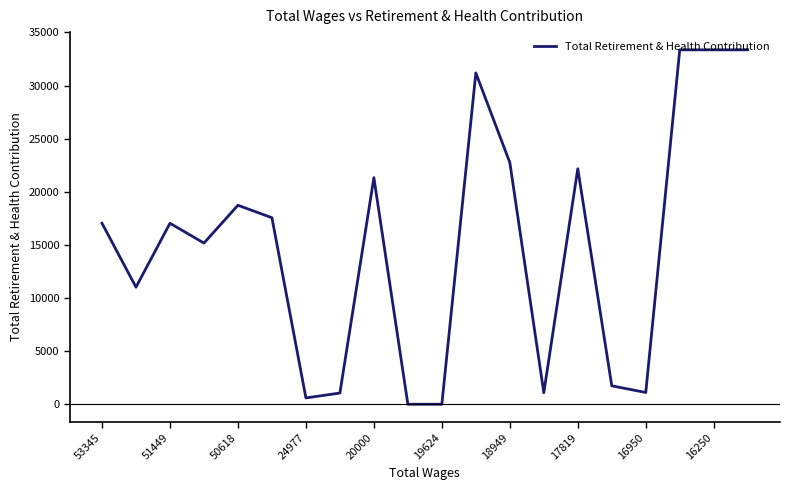

What is the maximum value shown in the chart?

33360